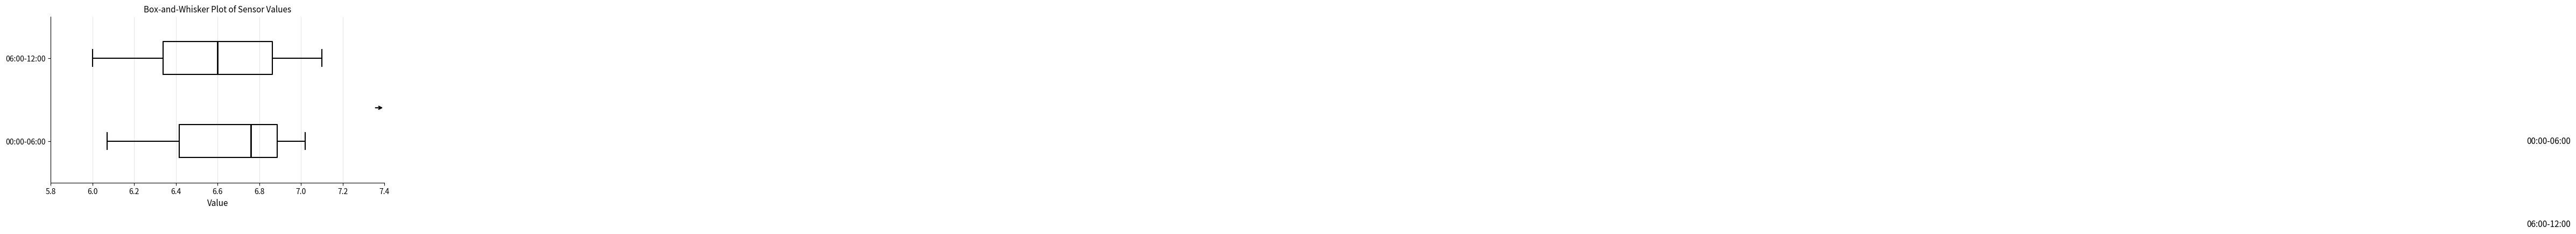

Which box has the furthest to the left median line?

06:00-12:00